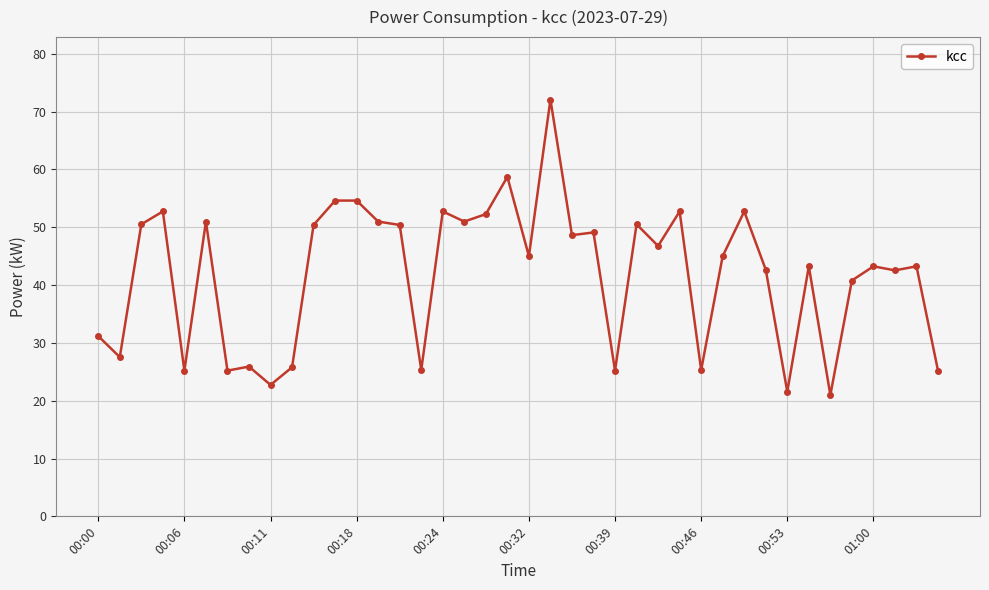

What is the average value?

41.9